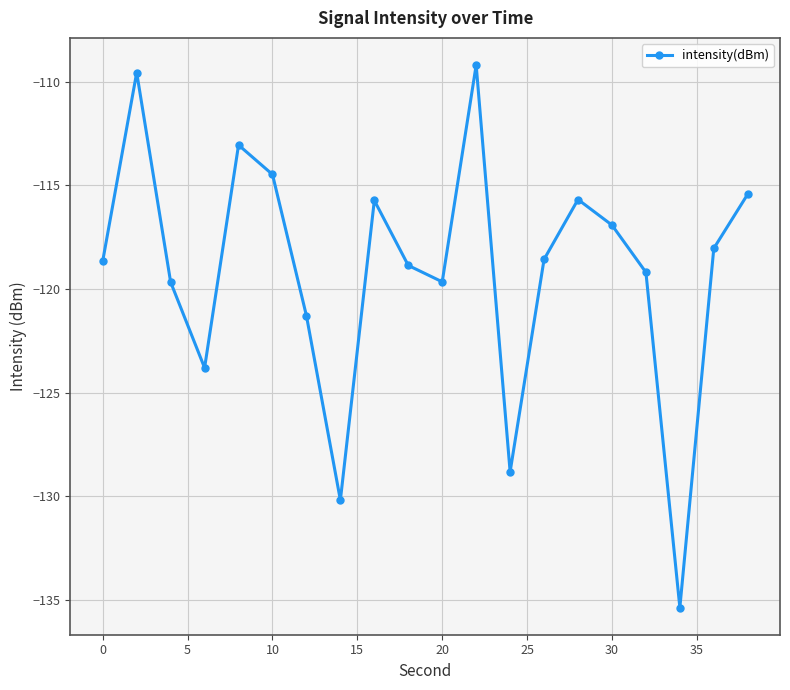

What is the sum of all values?

-2382.1